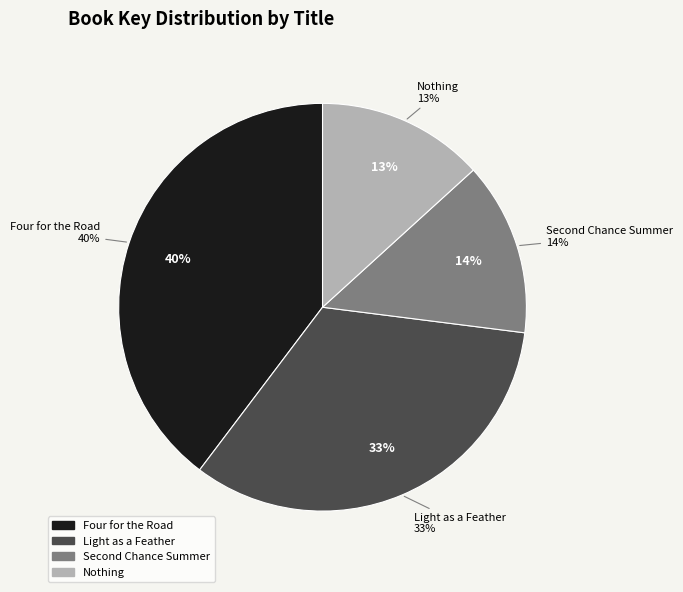

True or false: Light as a Feather accounts for 33% of the total.

True